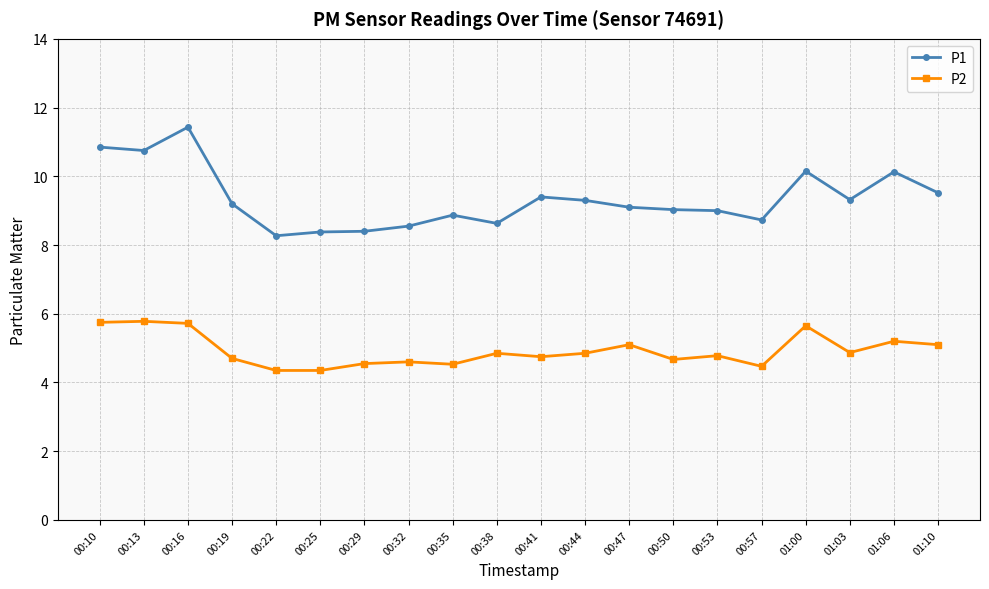

What position from the left is 01:06?

19